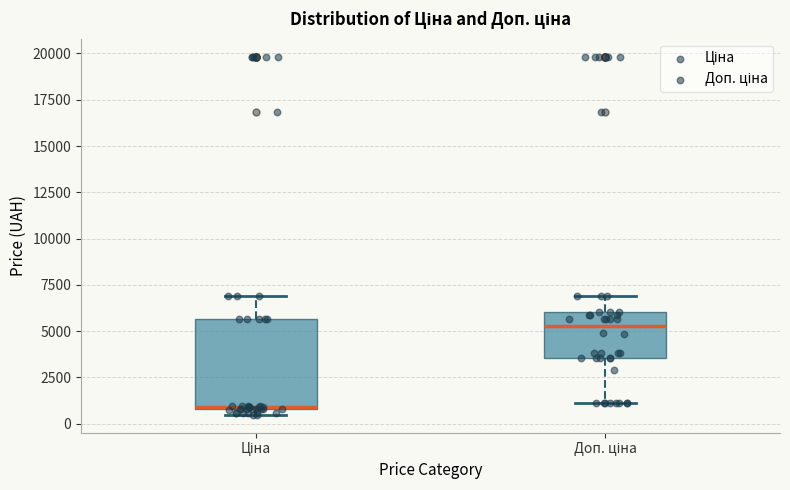

Reading left to right, read every box against the y-axis: the position of its median line, the range the box covers, and the ends of its whiskers. The values are not printed on the chart, so give them approximately, as read against the axis.

Ціна: median 1000 (drawn on the box's lower edge), box 1000 to 5500, whiskers 500 to 7000
Доп. ціна: median 5500, box 3500 to 6000, whiskers 1000 to 7000